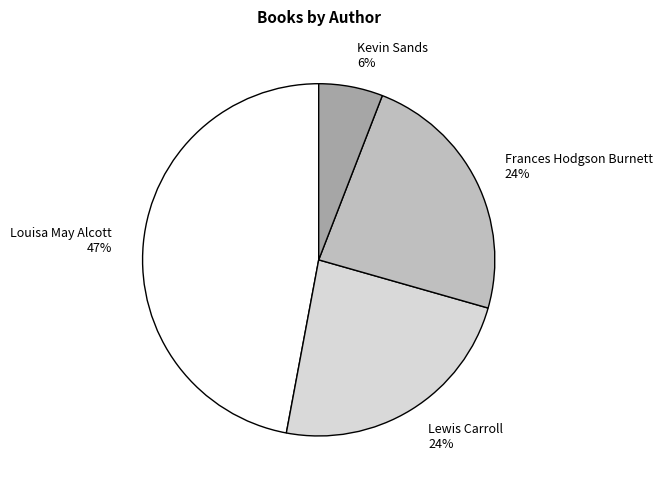

The Kevin Sands 6% slice represents 6% of the pie. True or false?

True